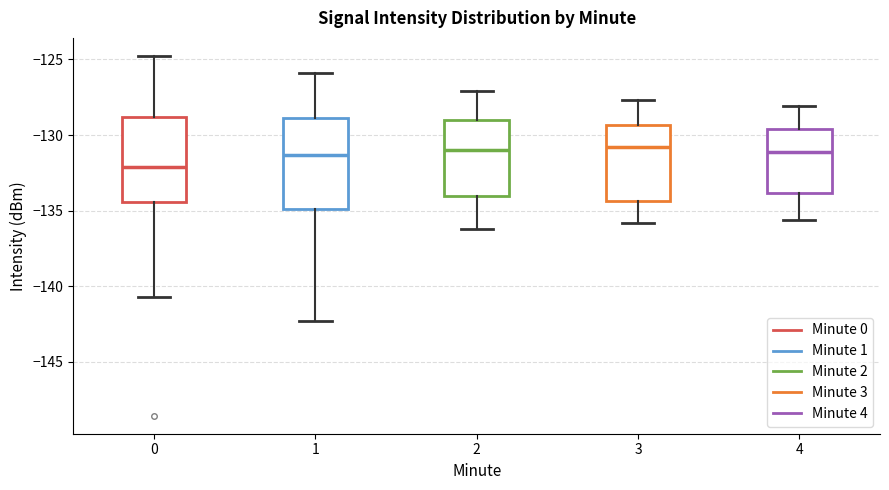

Reading left to right, read every box against the y-axis: the position of its median line, the range the box covers, and the ends of its whiskers. The values are not printed on the chart, so give them approximately, as read against the axis.

0: median -132.0, box -134.5 to -129.0, whiskers -140.5 to -125.0
1: median -131.5, box -135.0 to -129.0, whiskers -142.5 to -126.0
2: median -131.0, box -134.0 to -129.0, whiskers -136.0 to -127.0
3: median -131.0, box -134.5 to -129.5, whiskers -136.0 to -127.5
4: median -131.0, box -134.0 to -129.5, whiskers -135.5 to -128.0